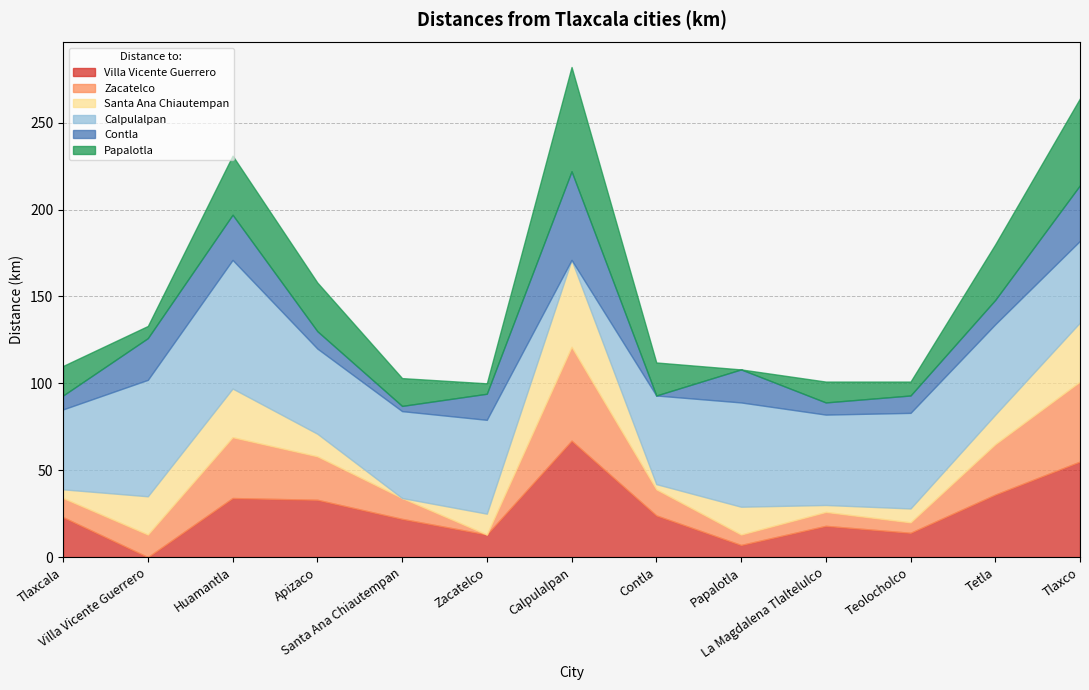

How many times do Contla and Zacatelco cross each other?

8